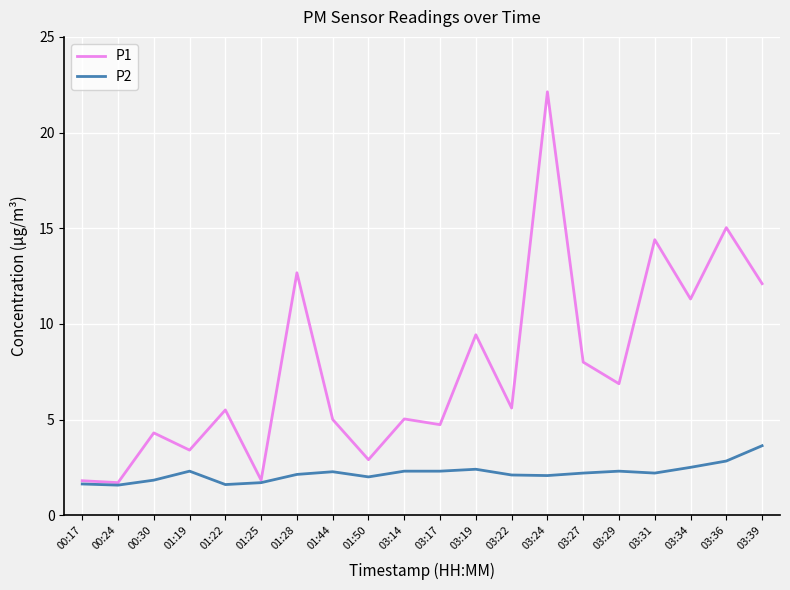

Rank the series by their maximum value, from lowest to highest.

P2, P1